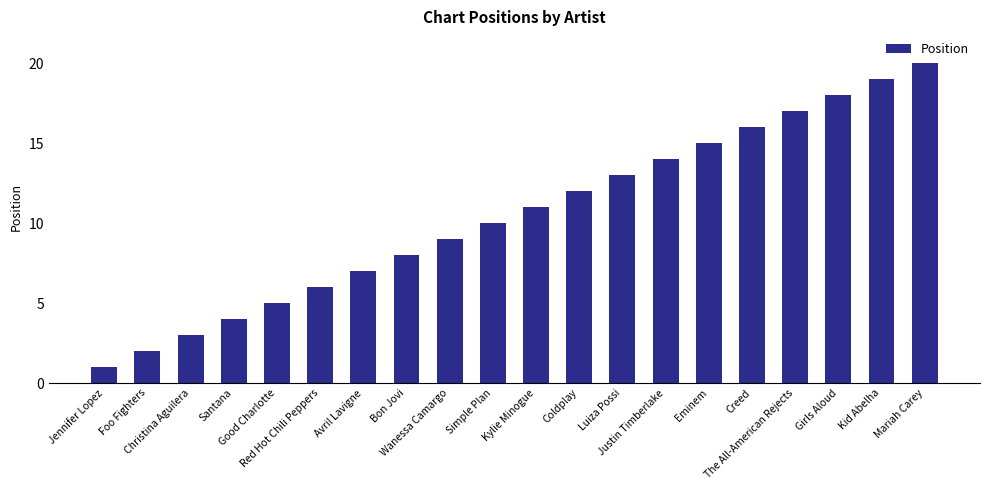

What is the sum of all values?

210